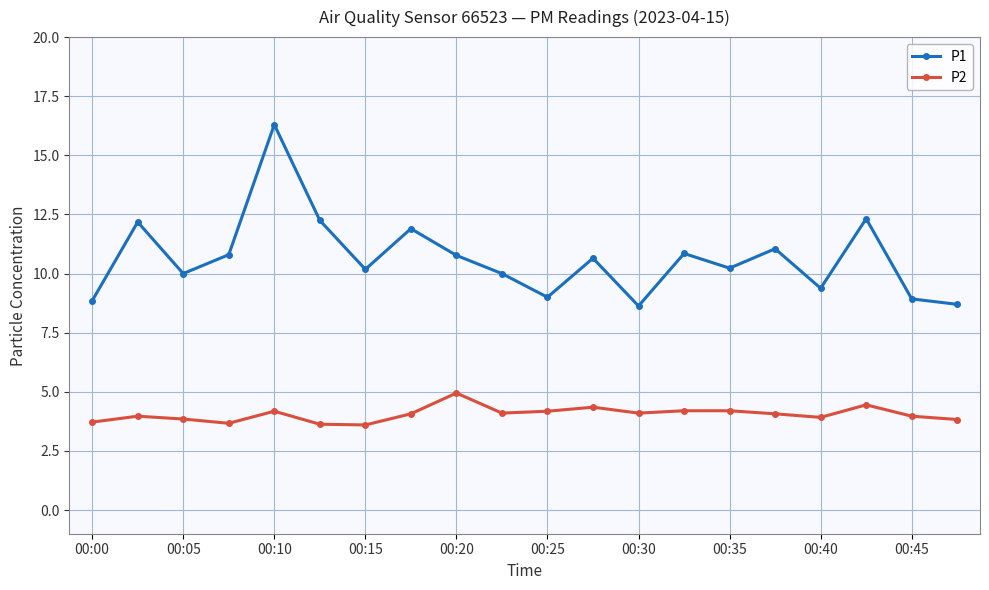

What is the value of the P2 point at the 2nd from the left?

4.0